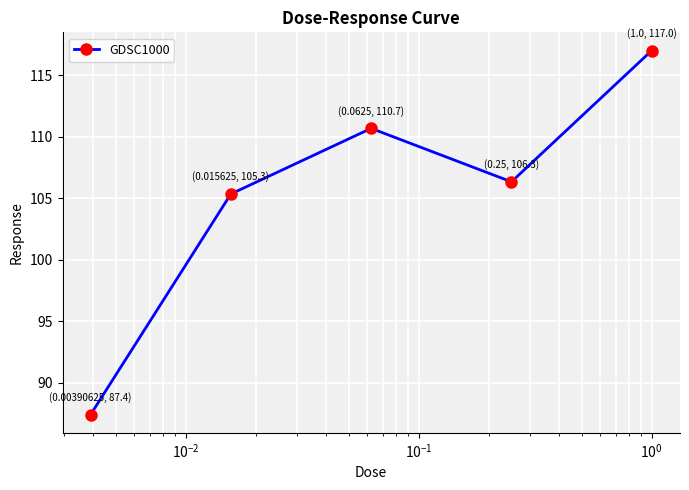

What is the value of the 3rd point from the left?

110.7